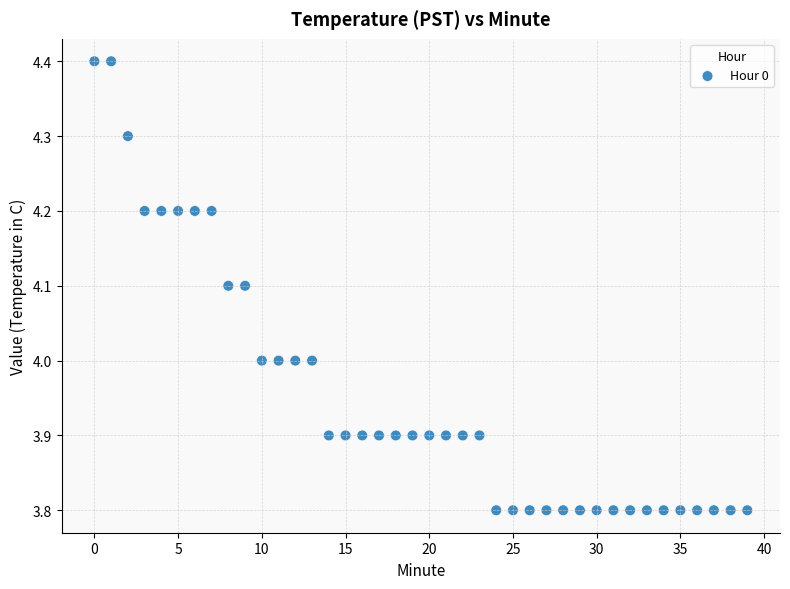

What is the range of Y values (max minus min)?

0.6